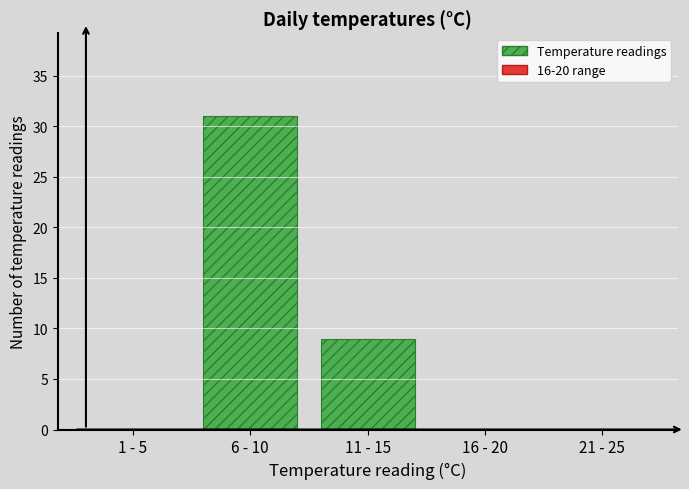

Reading left to right, transcribe all the data shown in this chart.

1 - 5=0	6 - 10=31	11 - 15=9	16 - 20=0	21 - 25=0